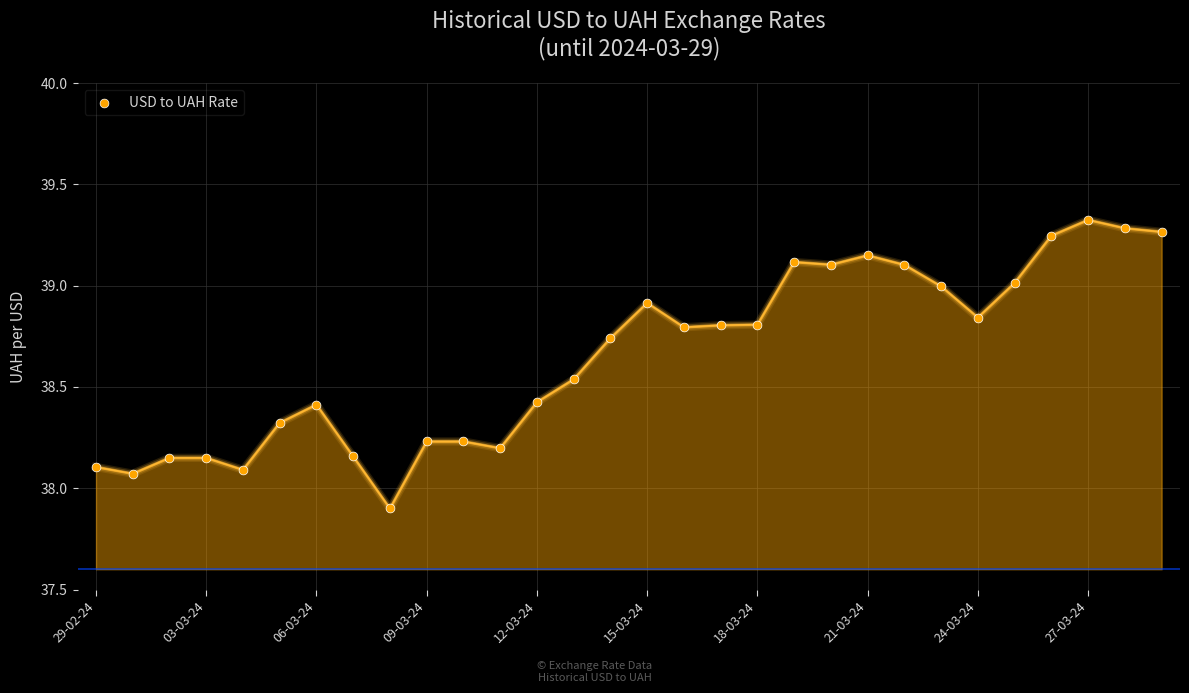

What is the range of Y values (max minus min)?

1.4